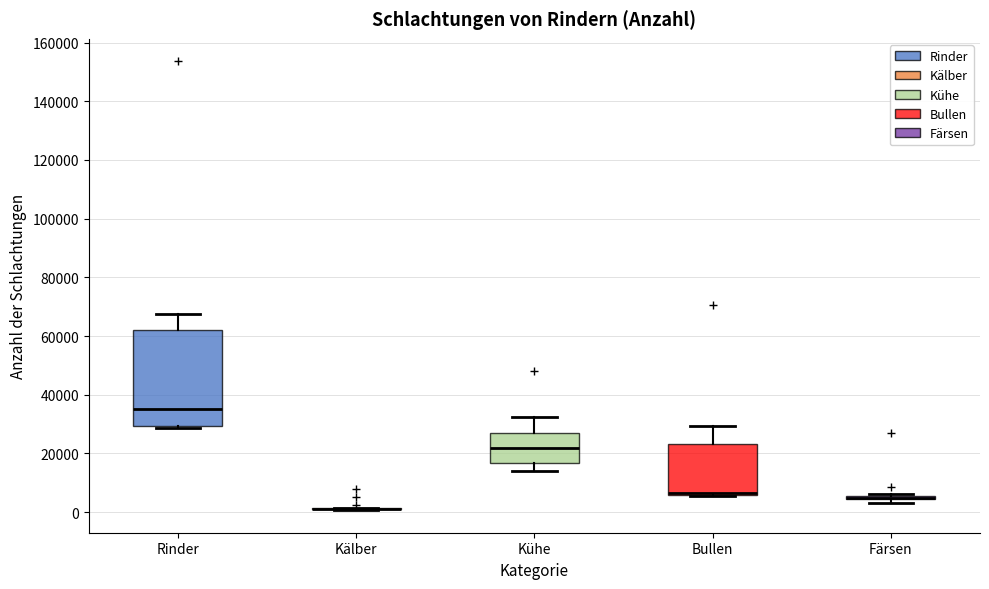

Which box is the tallest, from its lower edge to its upper edge?

Rinder